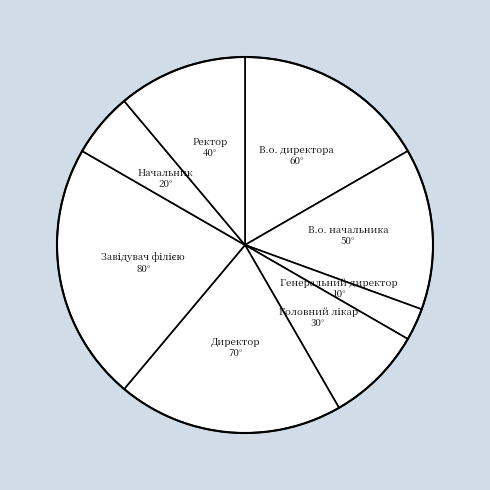

How many segments does this pie chart have?

8